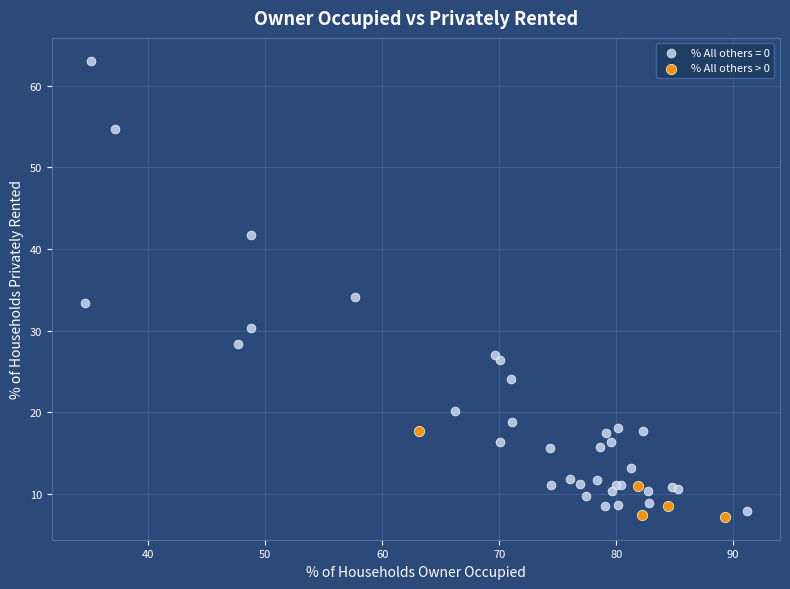

Which series reaches the maximum Y coordinate?

% All others = 0